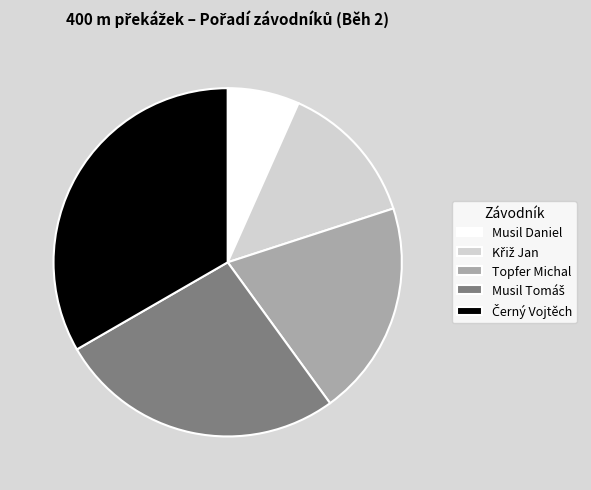

The Topfer Michal slice represents 29% of the pie. True or false?

False